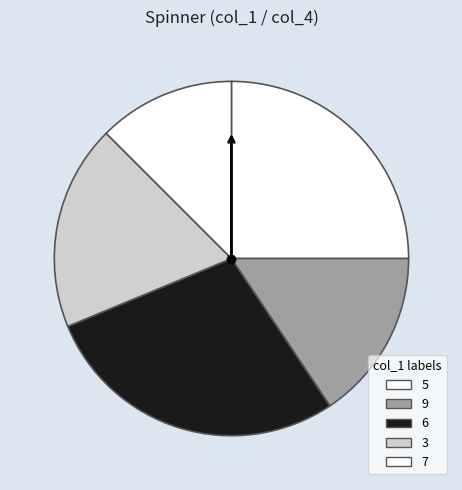

How many slices are in this pie chart?

5